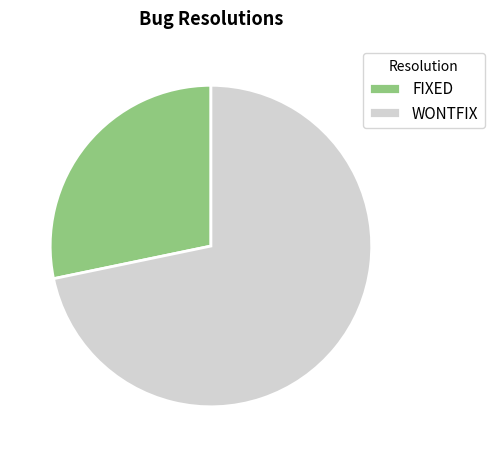

What is the largest slice in the pie chart?

WONTFIX